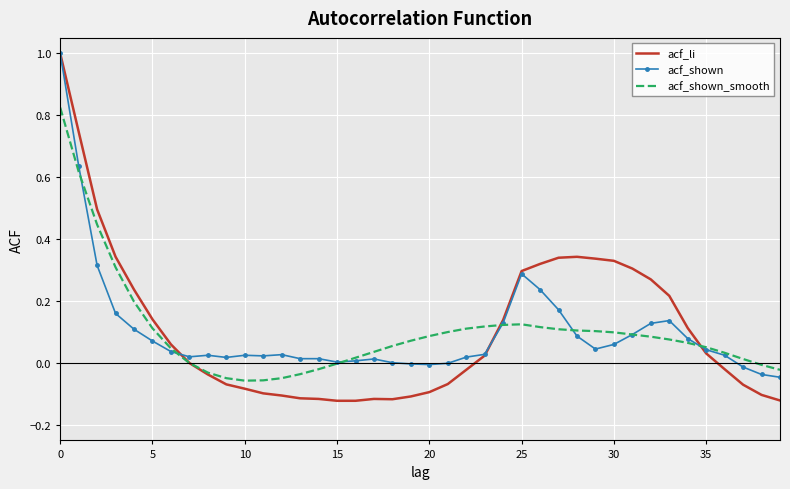

What is the greatest value displayed?

1.0